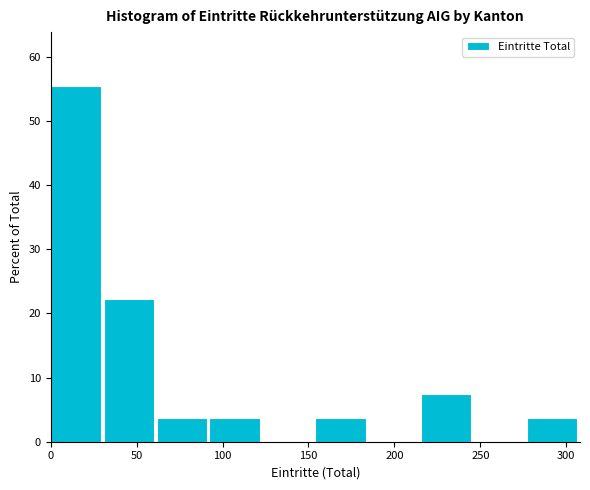

Reading left to right, list every bar in this chart as the range it spans on the x-axis followed by its height. Neither the bar edges nor the heights are printed on the chart, so give them approximately, as read against the axes.

0 to 30: 56
30 to 60: 22
60 to 90: 4
90 to 125: 4
125 to 155: 0
155 to 185: 4
185 to 215: 0
215 to 245: 7
245 to 275: 0
275 to 310: 4